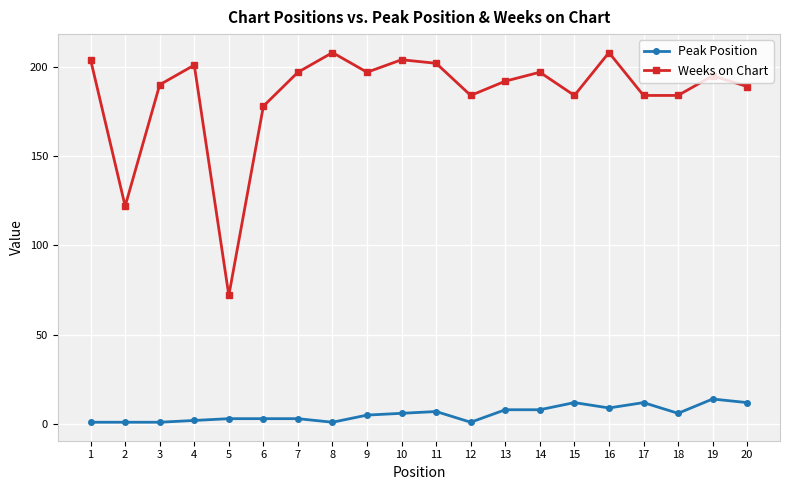

Read the Weeks on Chart value at 19.

195